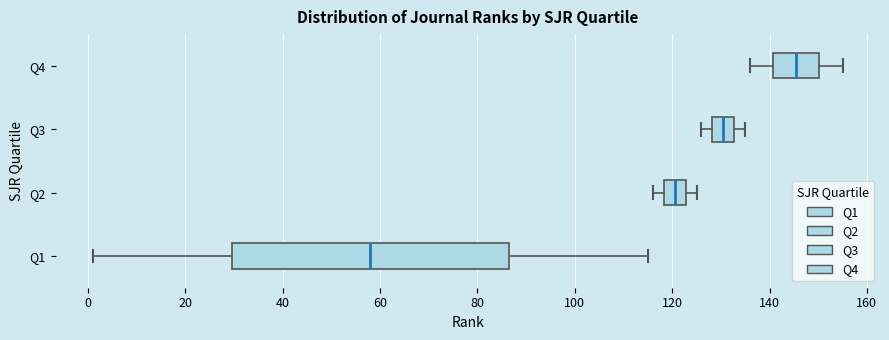

Where does the left whisker of the box for Q3 end on the x-axis? The values are not printed on the chart, so give them approximately, as read against the axis.

126